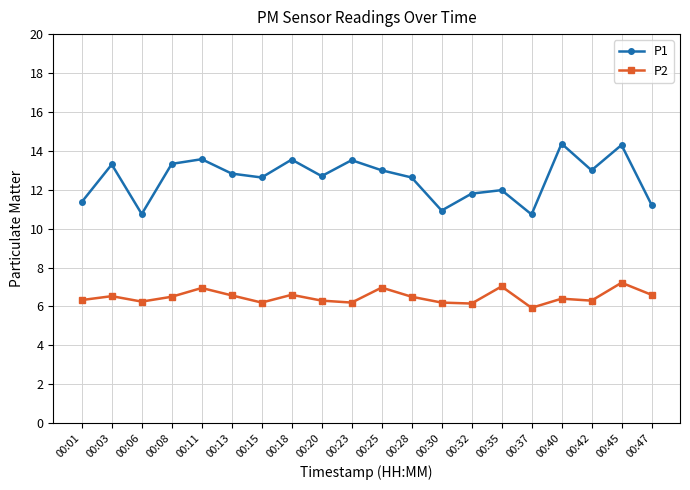

The P1 series shows 5.2 at 00:32. True or false?

False